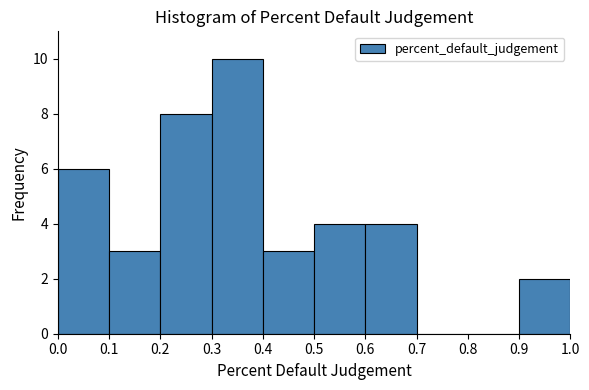

Which range on the x-axis has the tallest bar?

0.3 to 0.4